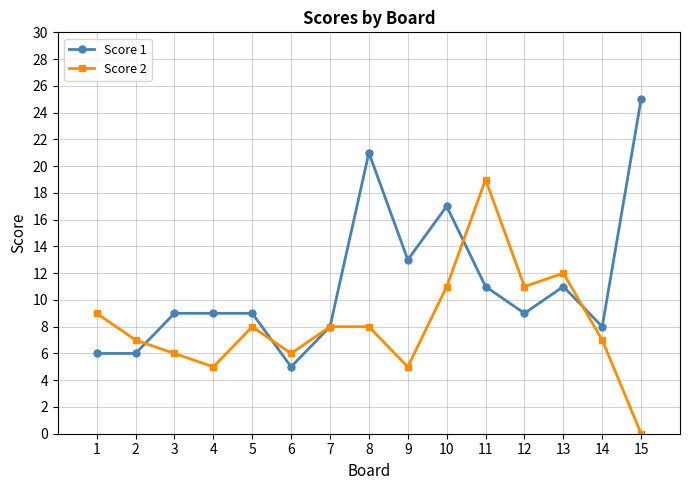

What is the sum of the Score 2 values at 13 and 8?

20